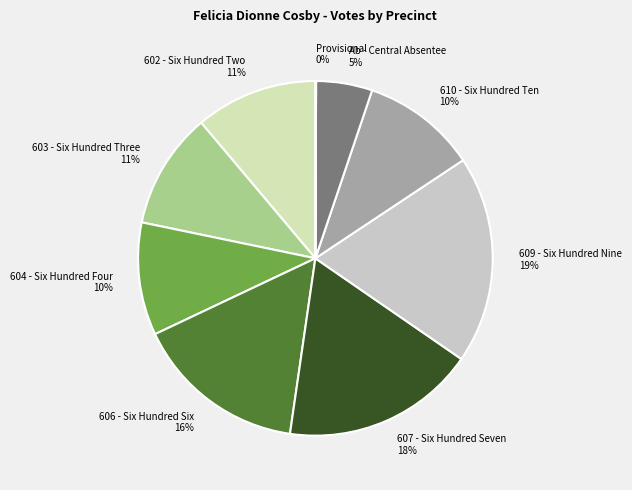

Does 604 - Six Hundred Four represent more than half of the total?

No